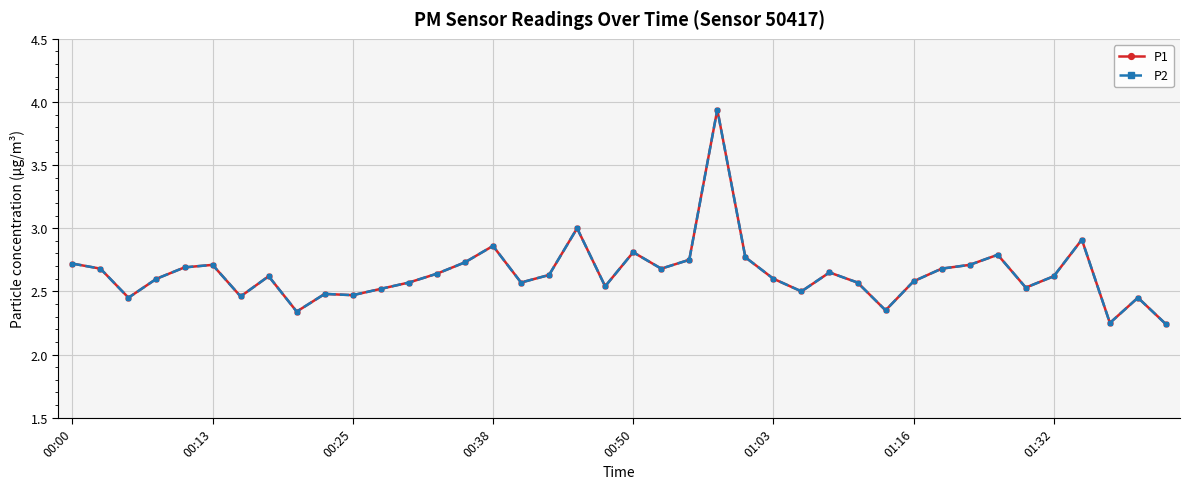

Is this an area chart (filled region under the line)?

No